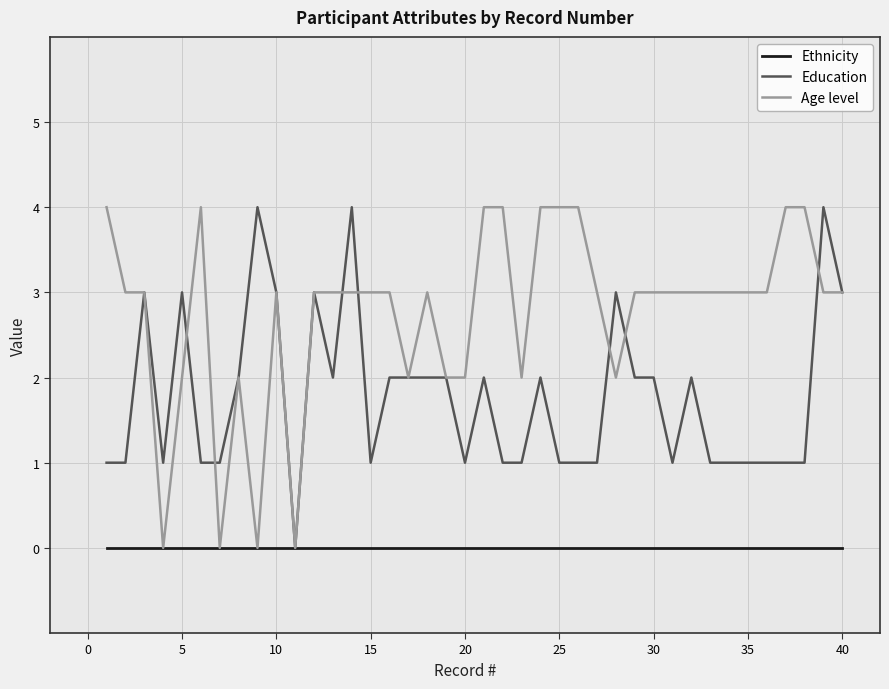

How many Education values are between 1 and 2?

30